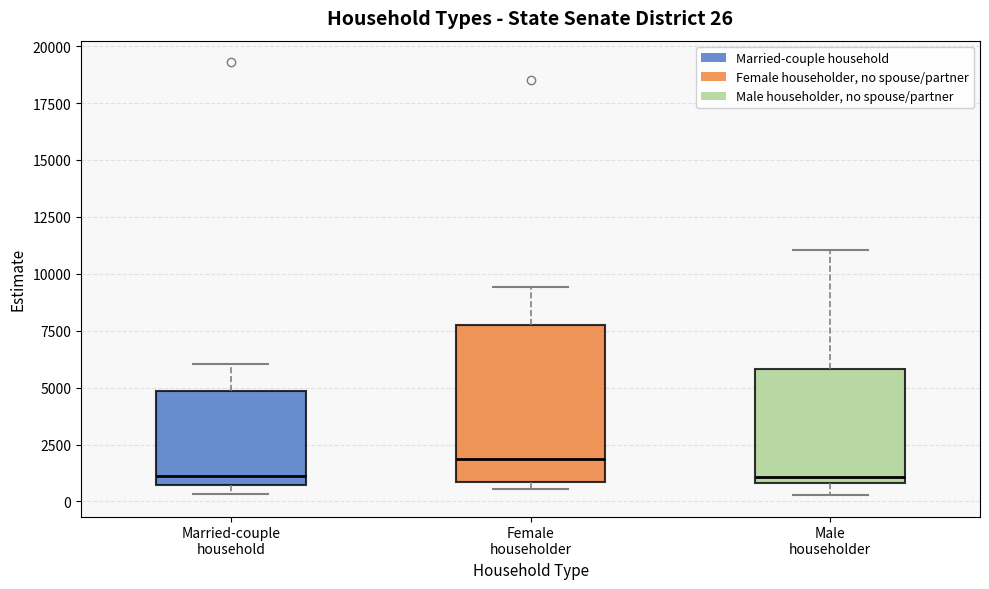

Comparing the boxes themselves (not the whiskers), which one is the tallest?

Female householder